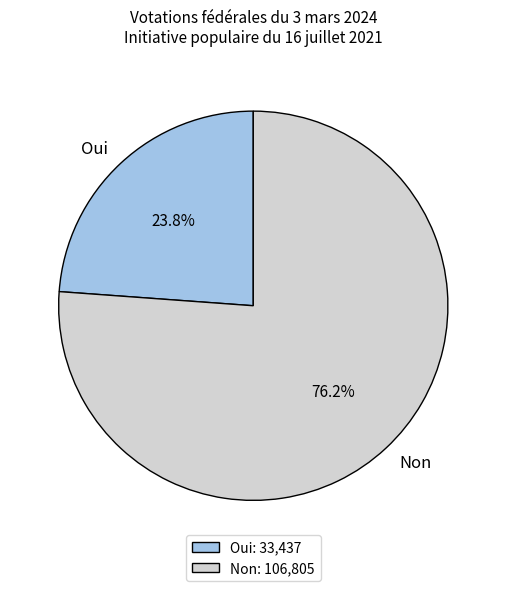

True or false: Oui accounts for 35% of the total.

False